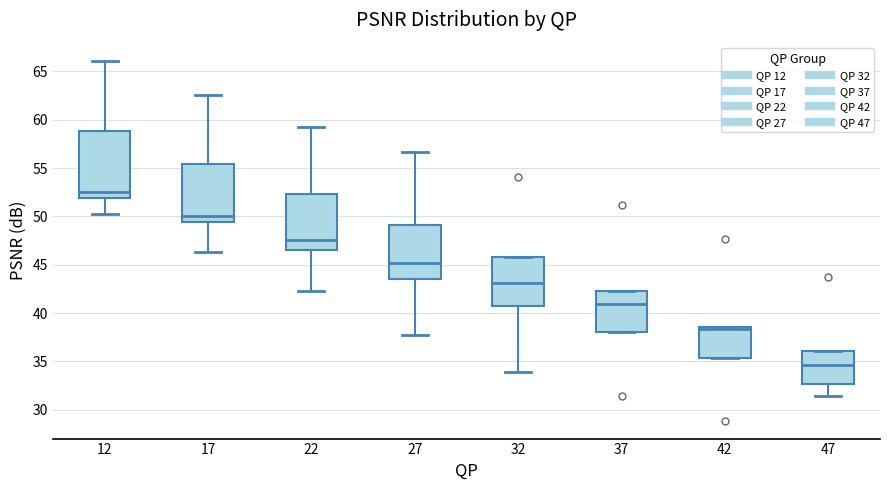

Where does the upper whisker of the box at x = 12 end on the y-axis? The values are not printed on the chart, so give them approximately, as read against the axis.

66.0